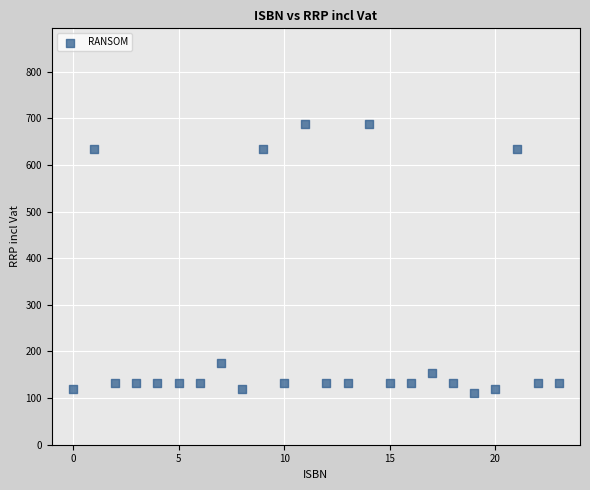

What Y value in the scatter plot is closest to 398?

176